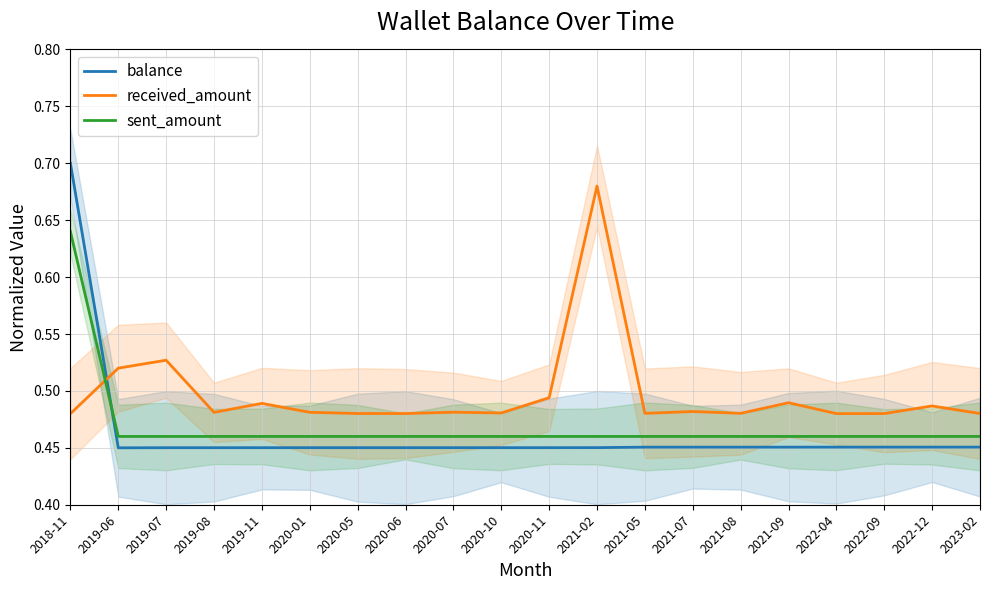

True or false: received_amount has a value of 0.5 at 2021-08.

True